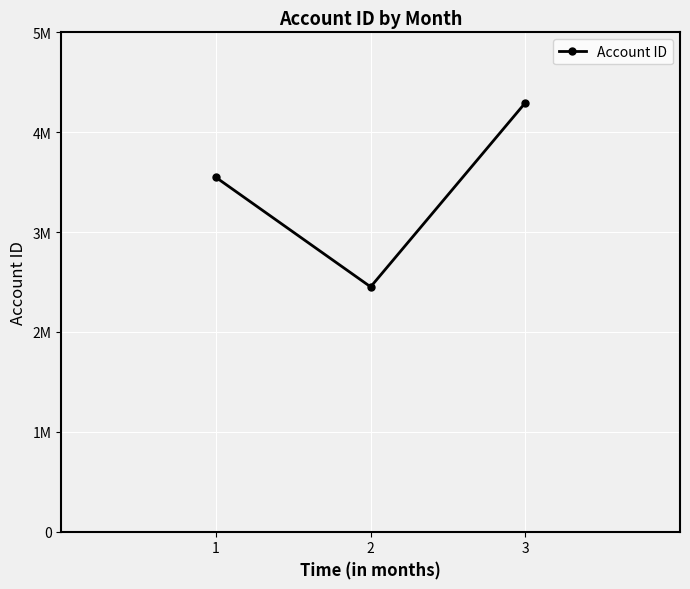

How many series are shown in this chart?

1